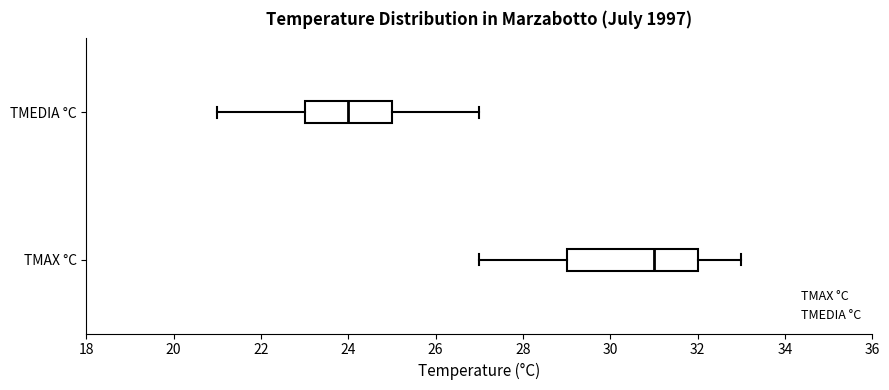

Comparing the boxes themselves (not the whiskers), which one is the widest?

TMAX °C